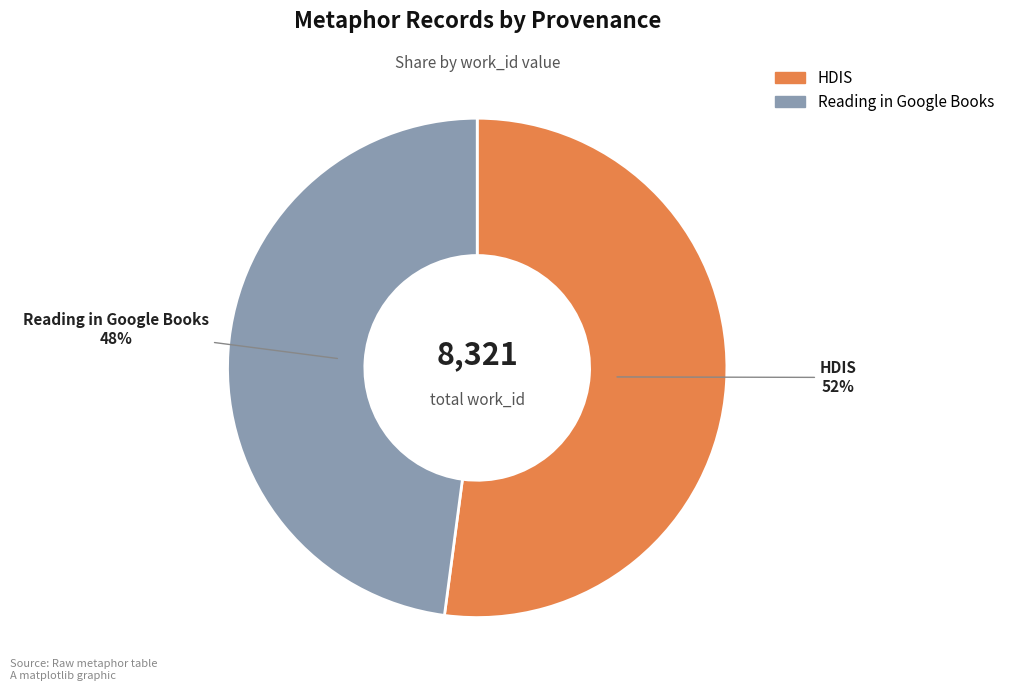

To the nearest percent, what is the combined percentage of HDIS and Reading in Google Books?

100%